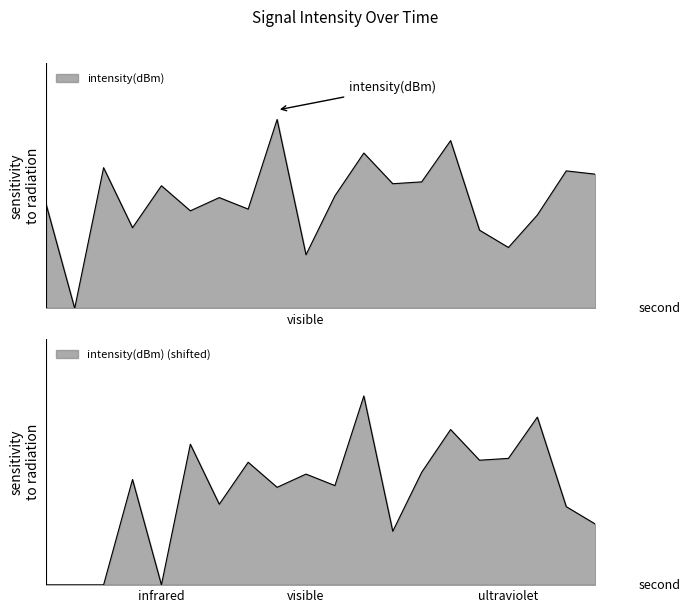

Rank the categories by value from highest to lowest.

16, 28, 22, 4, 36, 38, 26, 24, 8, 20, 12, 0, 14, 10, 34, 6, 30, 32, 18, 2